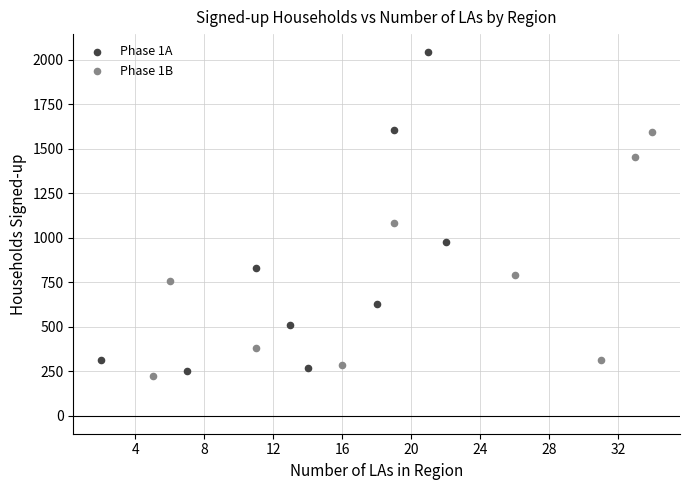

Which series has the largest Y range (max minus min)?

Phase 1A